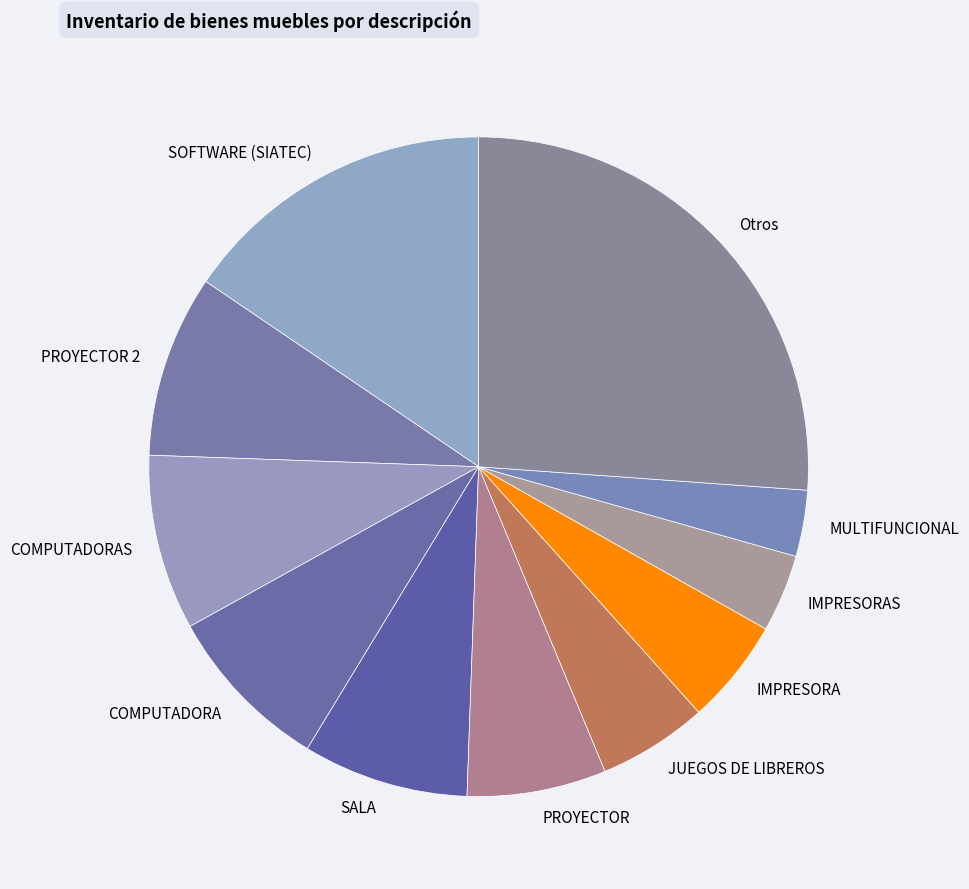

Approximately how many times larger is the value at Otros compared to MULTIFUNCIONAL?

8.1